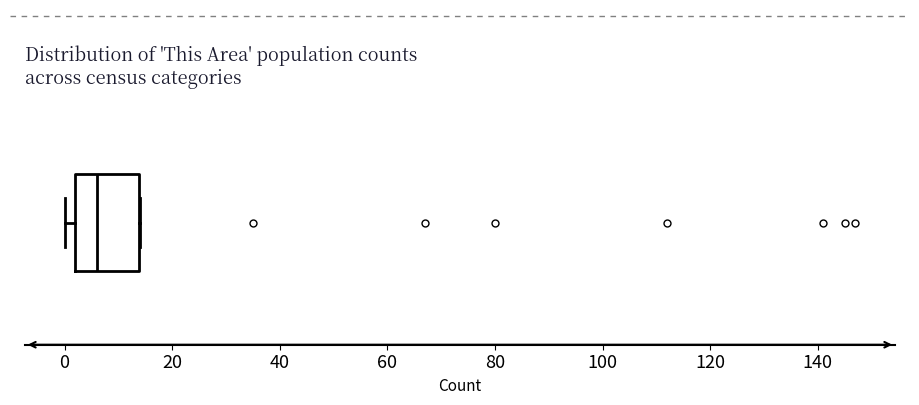

Where is the left edge of the box on the x-axis? The values are not printed on the chart, so give them approximately, as read against the axis.

2